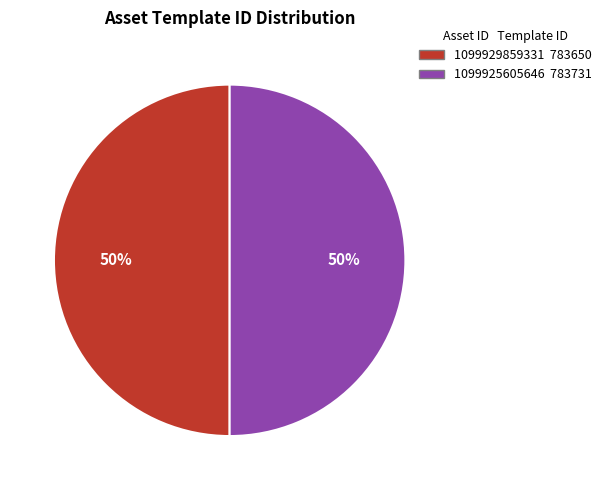

Is it true that 1099925605646 is 50% of the pie?

True